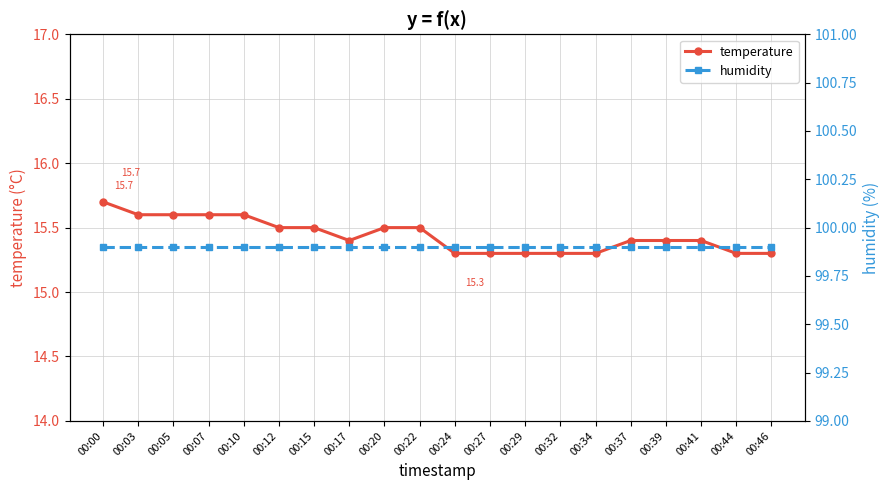

List the series in order of their overall mean, lowest first.

temperature, humidity